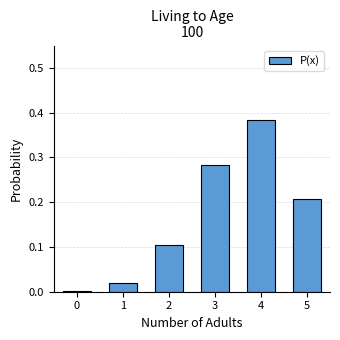

What is the change in value from 1 to 4?

+0.4